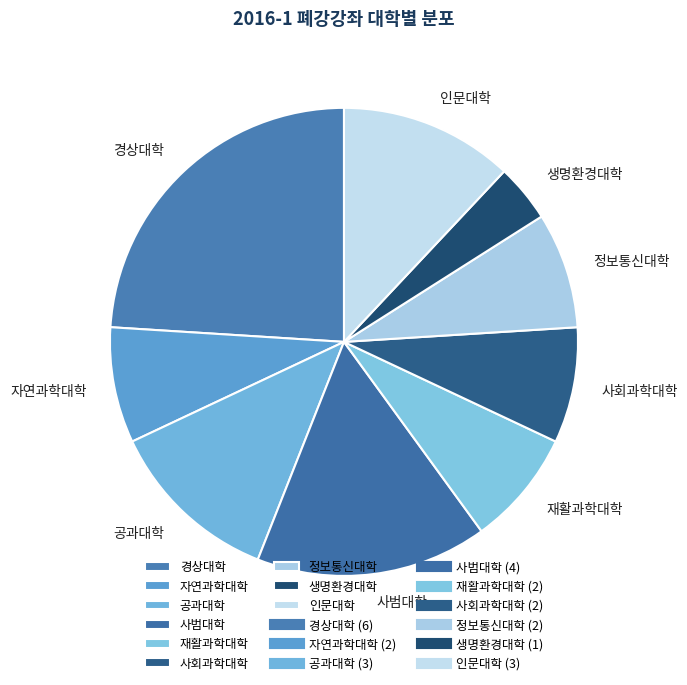

Do 공과대학 and 재활과학대학 together represent more than half of the pie?

No